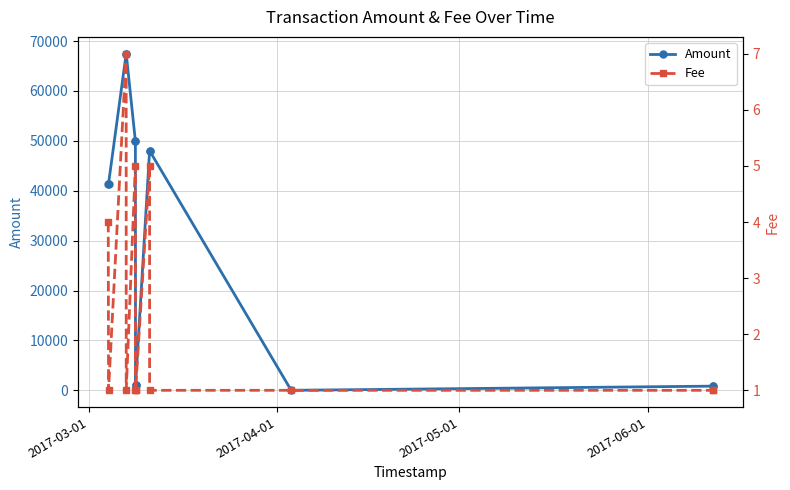

What is the sum of all Amount values?

417468